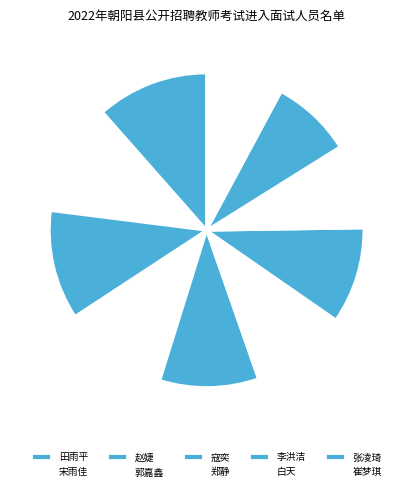

Count the number of slices in the pie.

10